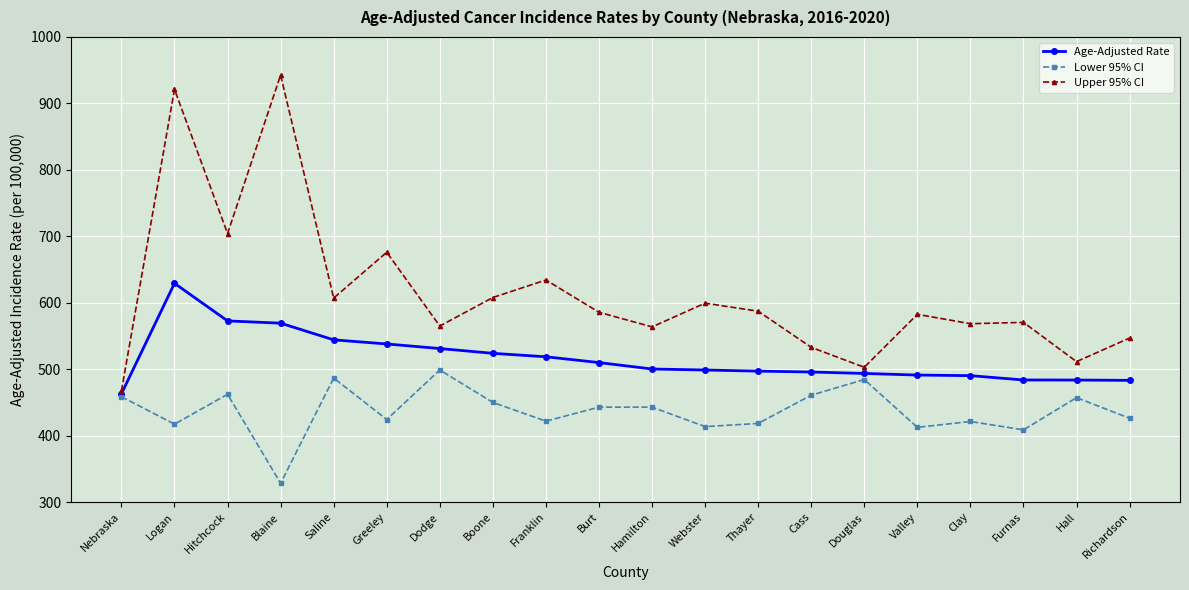

Which series has the largest total across all categories?

Upper 95% CI